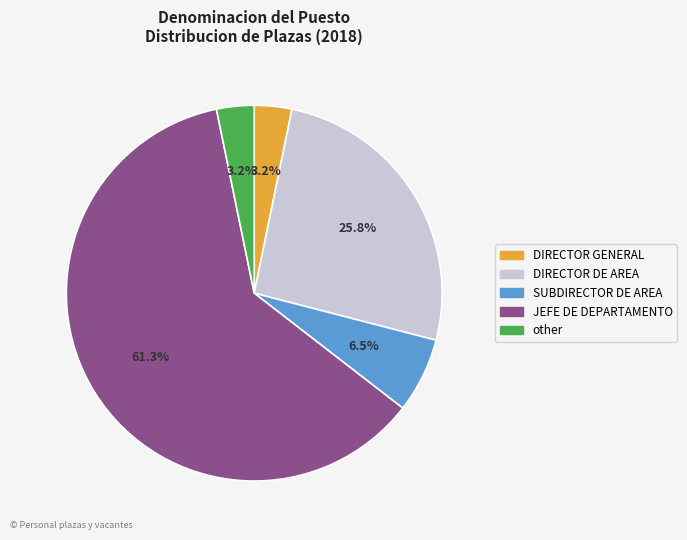

Does any single category account for the majority?

Yes